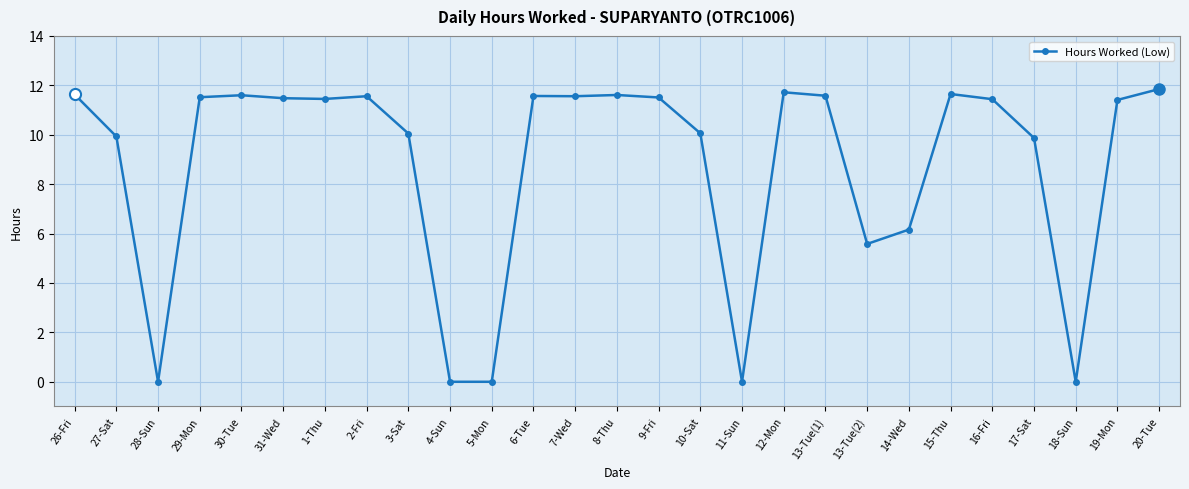

The value at 2-Fri is 19.4. True or false?

False